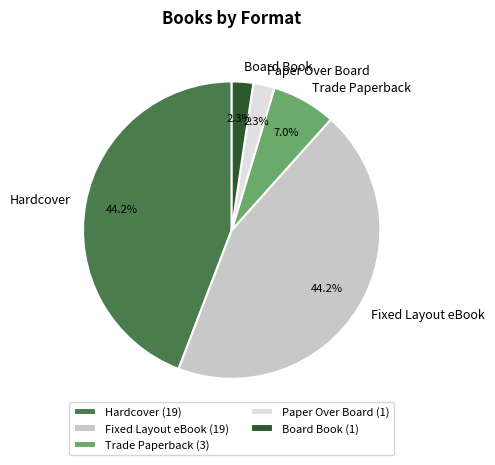

Does Paper Over Board account for over 50% of the chart?

No